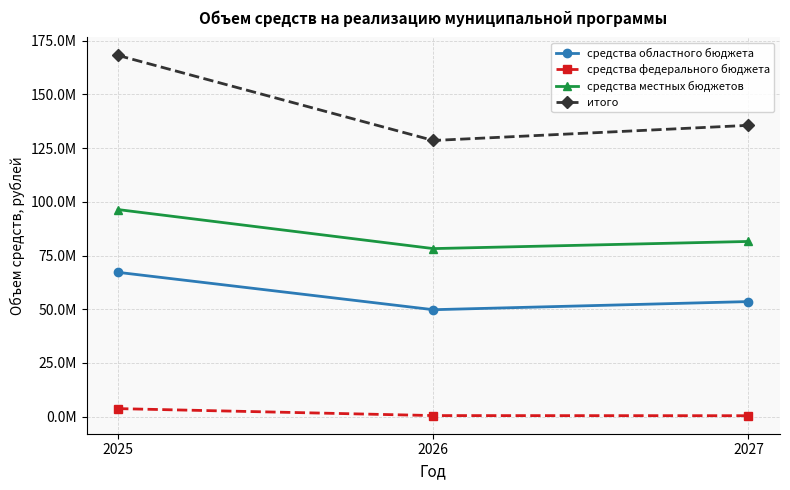

Is it true that итого equals 128556888.5 at 2026?

True